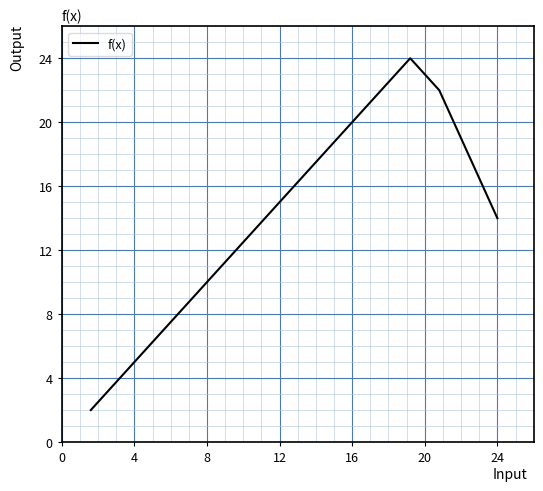

What is the greatest value displayed?

24